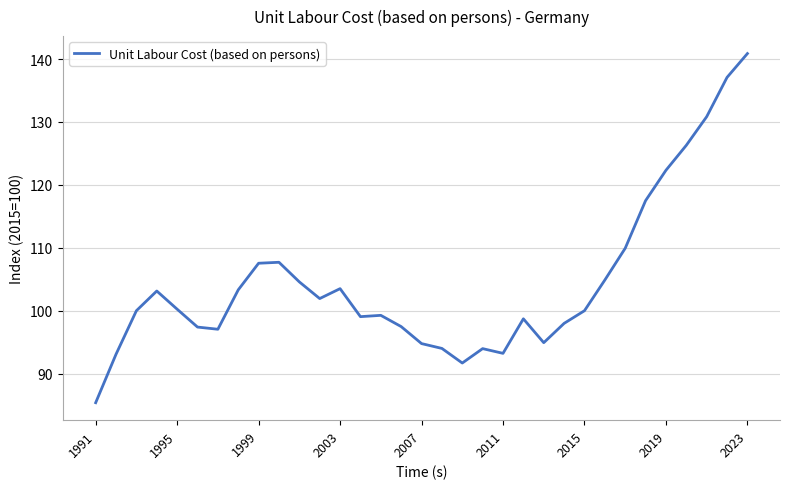

Does the chart have visible grid lines?

Yes